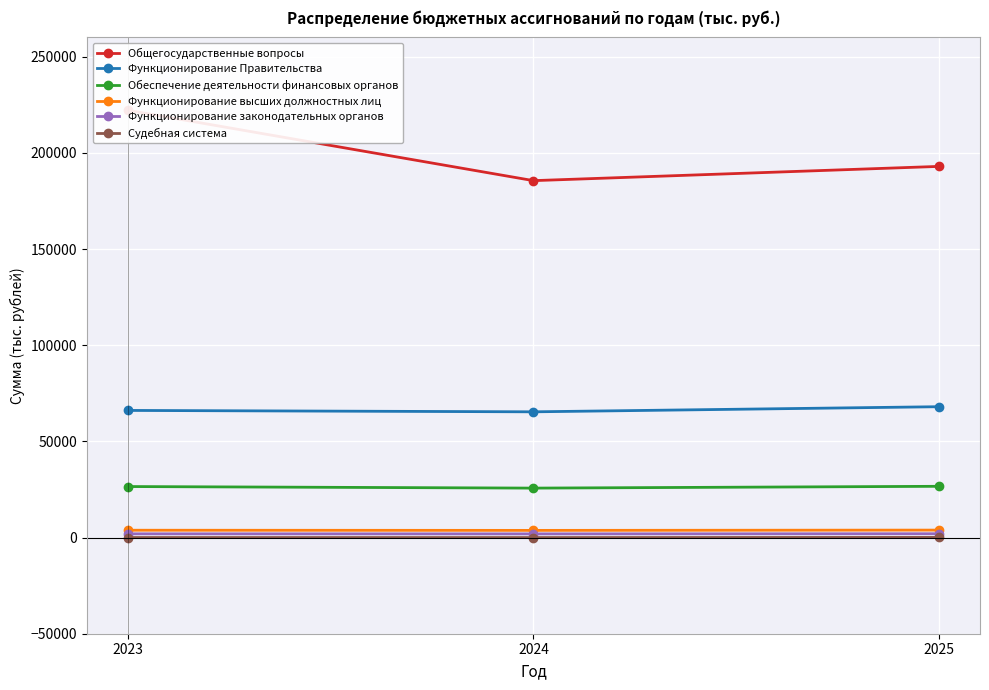

Which series has the largest total across all categories?

Общегосударственные вопросы